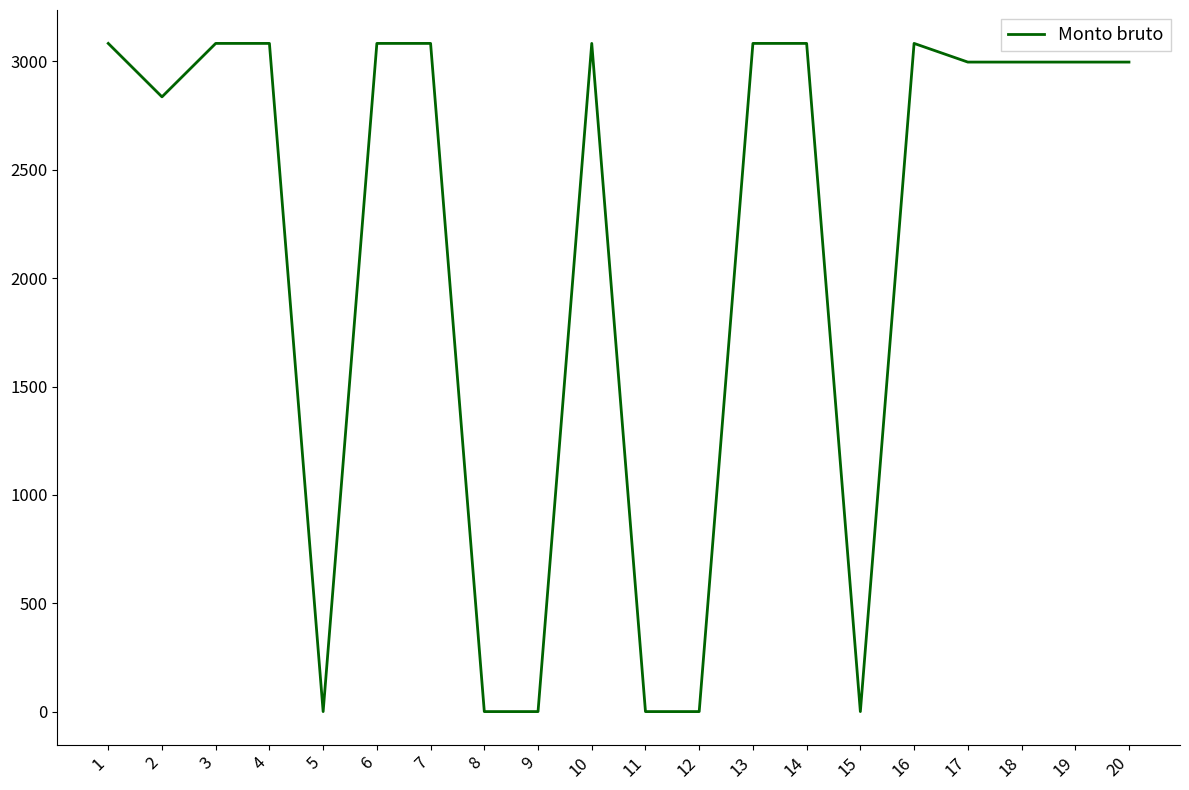

What is the approximate value at 10?

3083.3